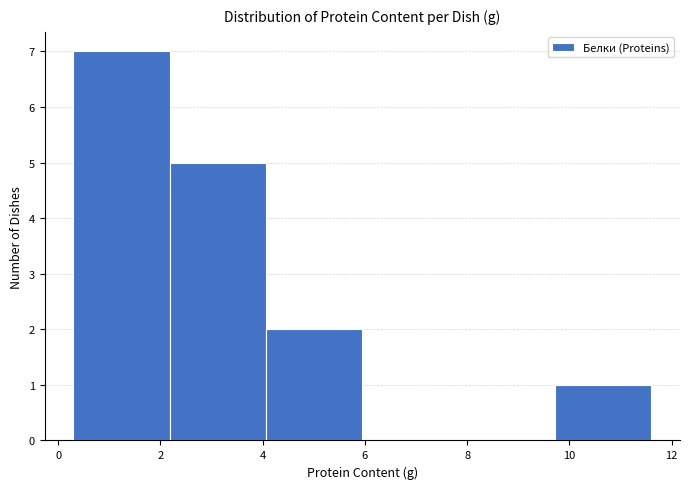

Over which range of the x-axis is the bar tallest?

0.4 to 2.2